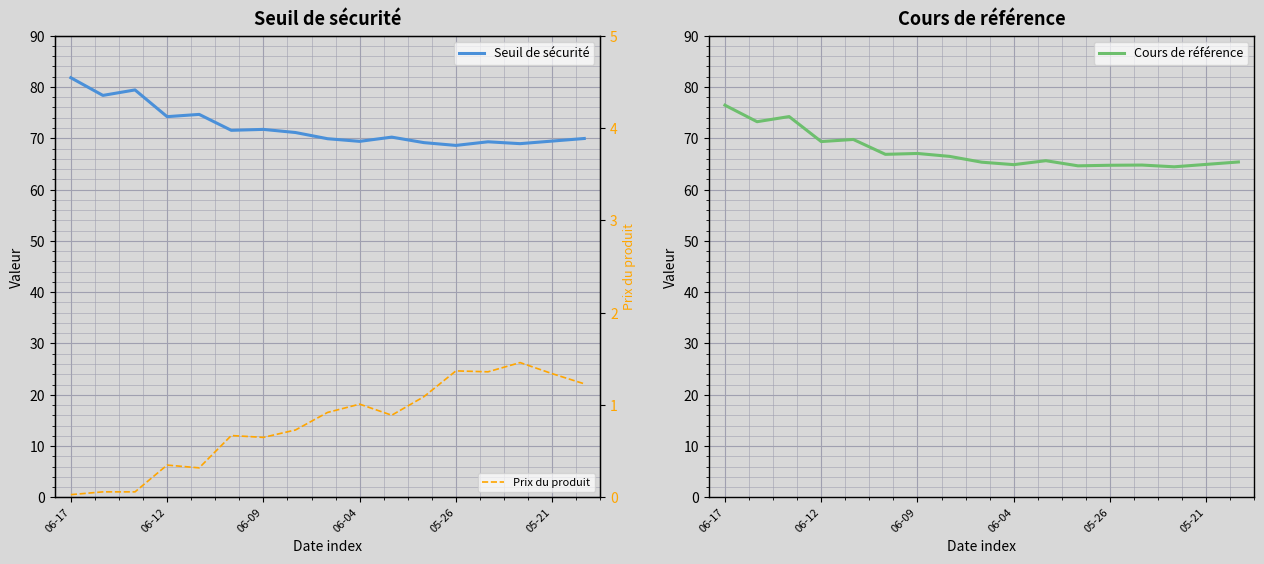

What is the minimum value for Cours de référence?

64.4